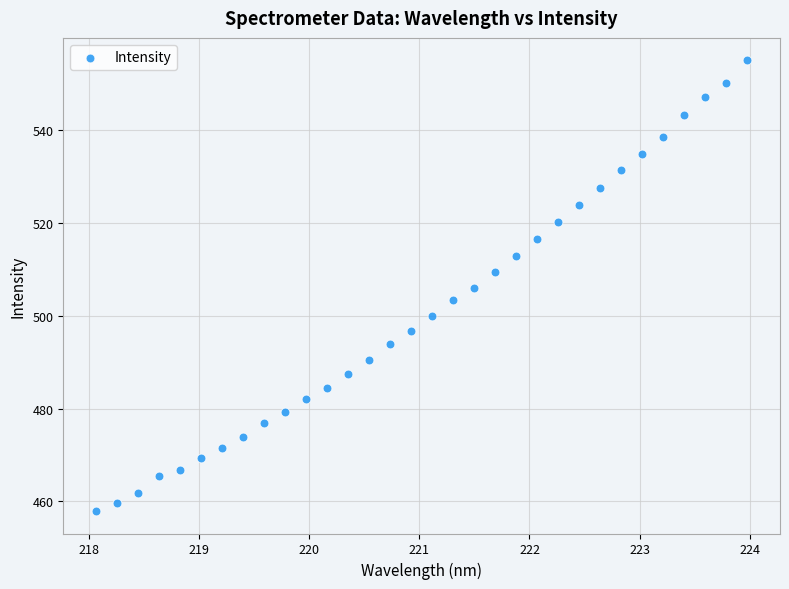

What is the range of Y values (max minus min)?

97.2